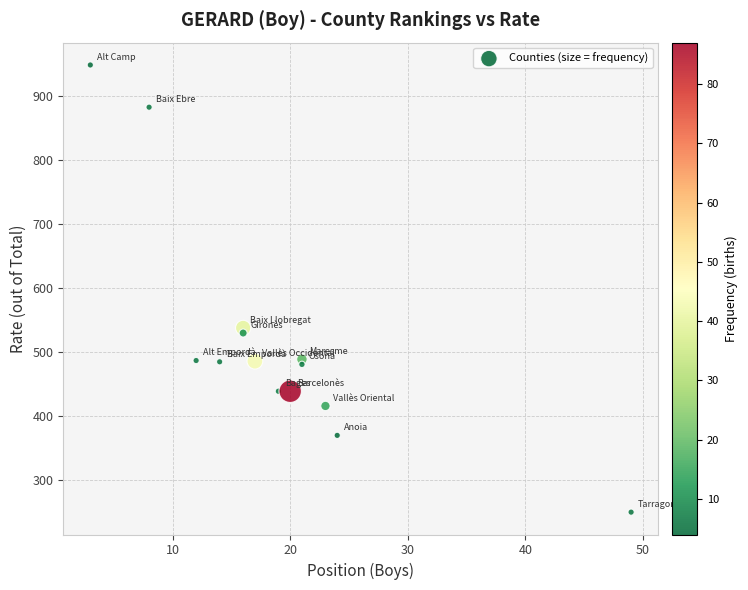

What Y value in the scatter plot is closest to 598?

537